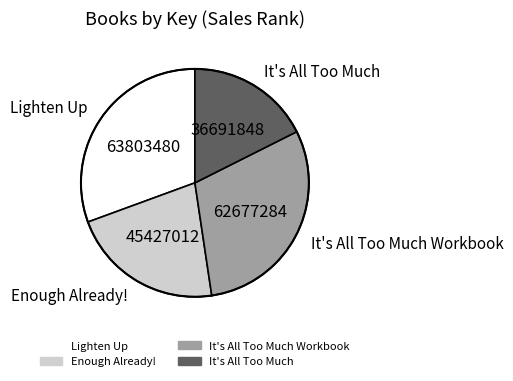

Approximately how many times larger is the value at Enough Already! compared to It's All Too Much Workbook?

0.7